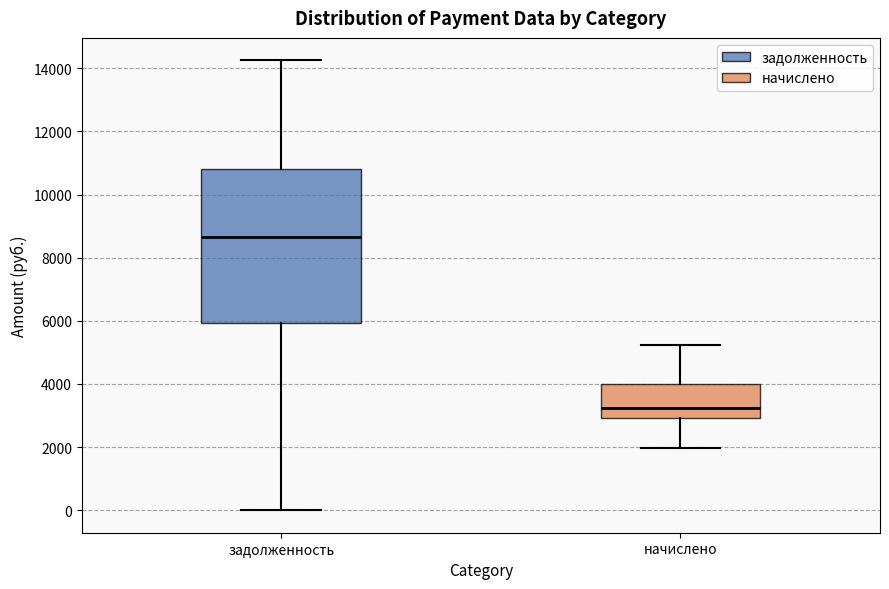

Comparing the boxes themselves (not the whiskers), which one is the tallest?

задолженность